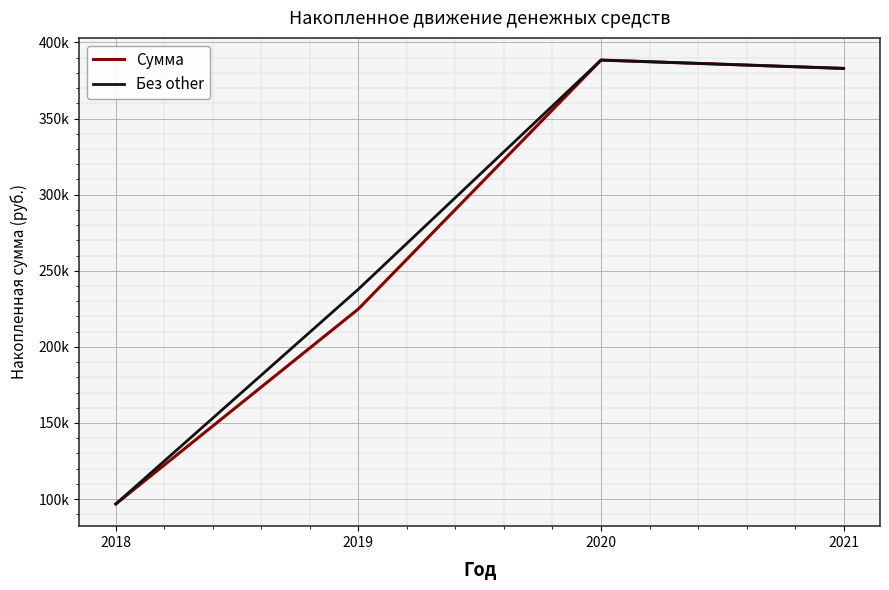

True or false: Сумма and Без other cross at least once.

False